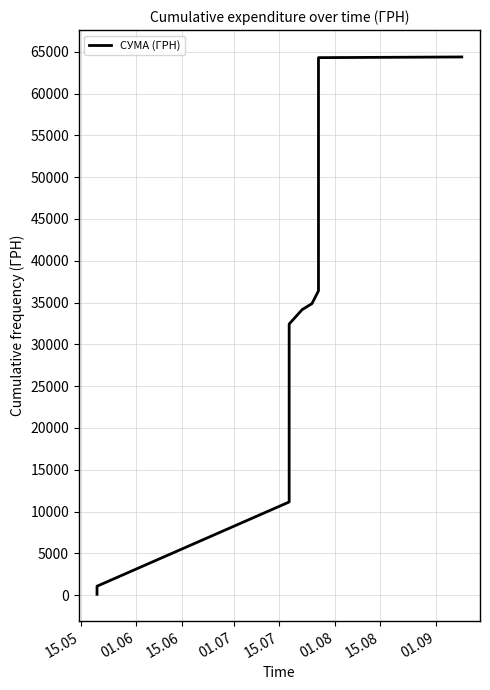

True or false: the data shows 23144.0 at 21.

False